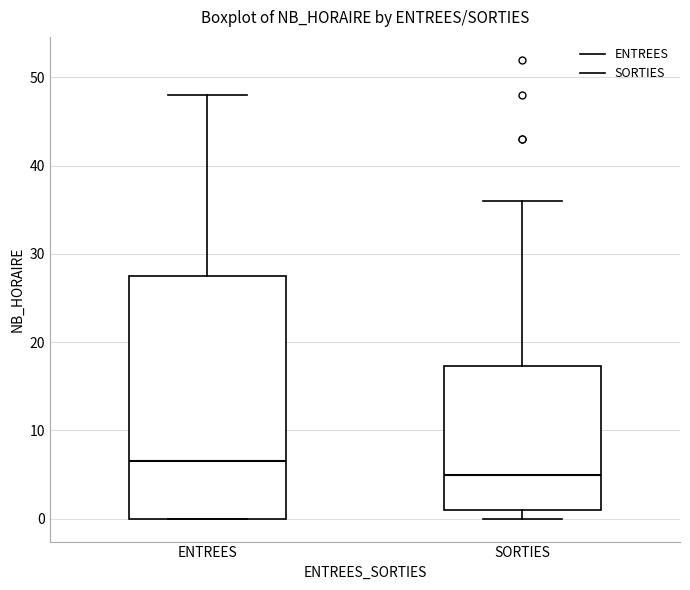

Reading left to right, transcribe this box plot: for each box, give where its median line is, the range the box spans, and where its two whiskers end, as read against the y-axis. The values are not printed on the chart, so give them approximately, as read against the axis.

ENTREES: median 7, box 0 to 28, whiskers 0 to 48
SORTIES: median 5, box 1 to 17, whiskers 0 to 36